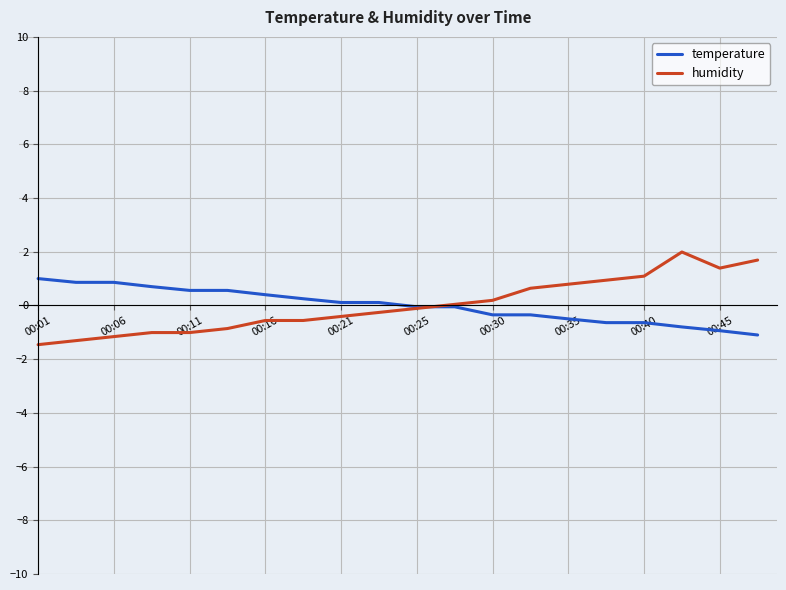

What is the maximum value for humidity?

2.0